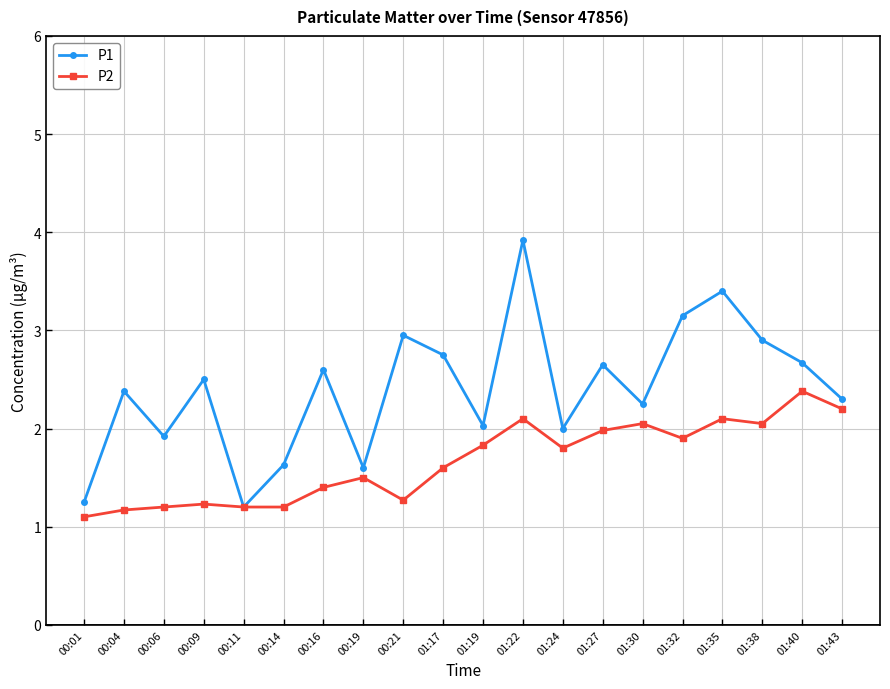

What is the minimum value shown in the chart?

1.1